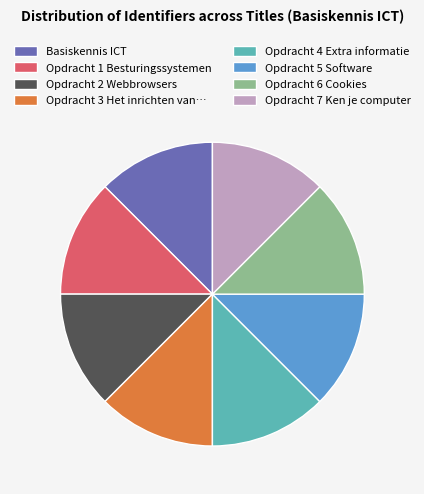

Do Opdracht 6 Cookies and Opdracht 7 Ken je computer together represent more than half of the pie?

No